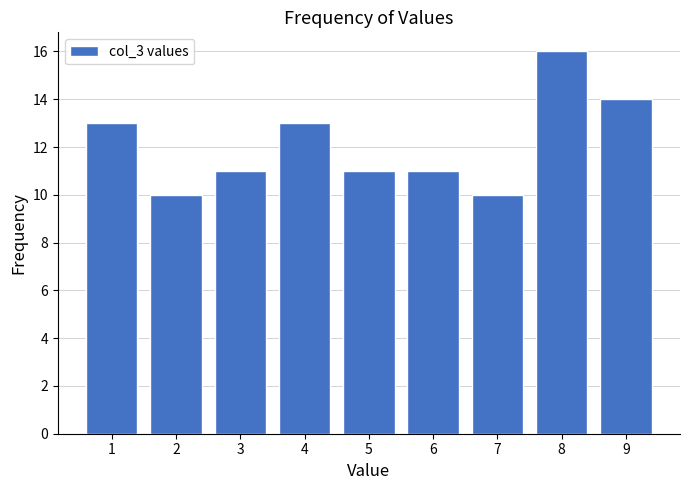

Reading right to left, what are all the values shown in this chart?

14	16	10	11	11	13	11	10	13